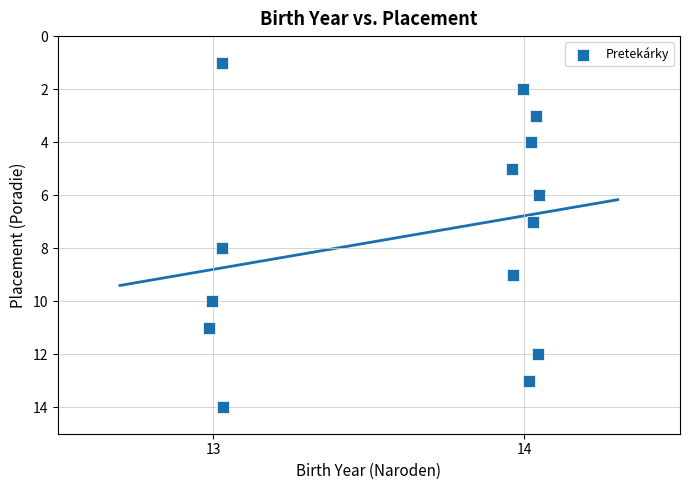

What is the range of Y values (max minus min)?

13